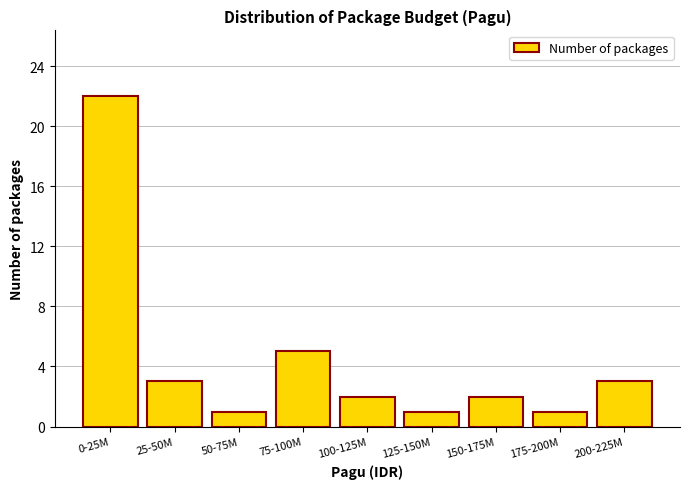

Reading left to right, what are all the values shown in this chart?

22	3	1	5	2	1	2	1	3